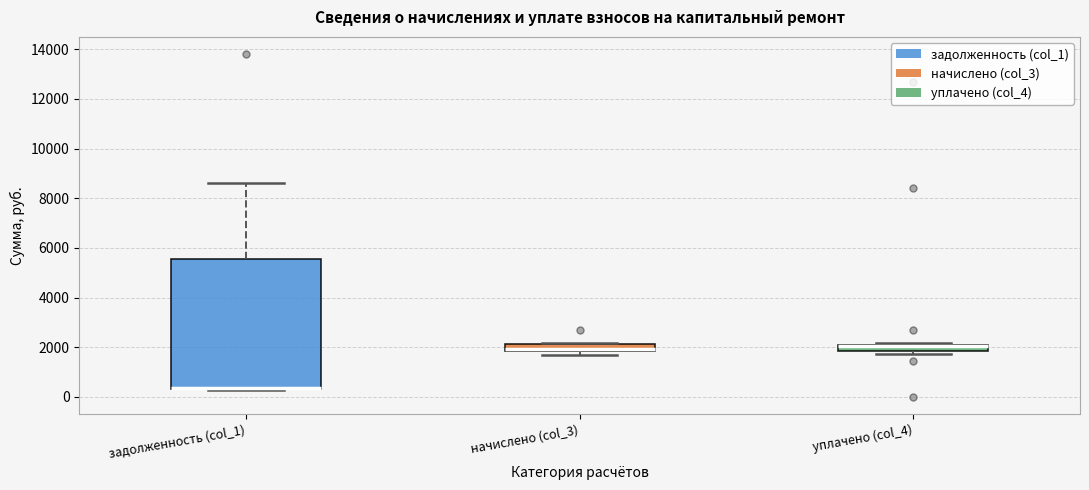

Comparing the boxes themselves (not the whiskers), which one is the tallest?

задолженность (col_1)